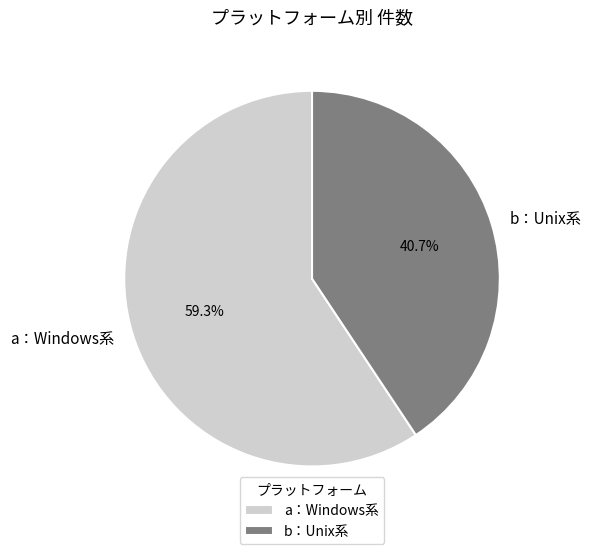

What portion of the pie excludes b：Unix系?

59.3%